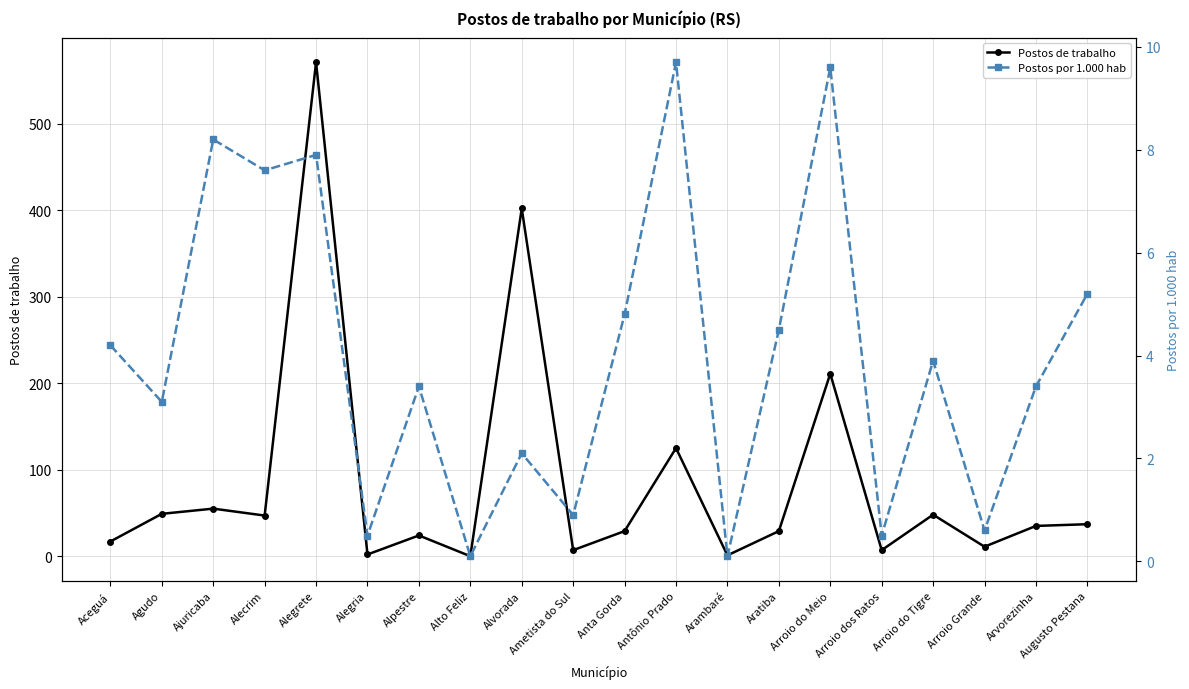

What are all the series names shown in the legend?

Postos de trabalho, Postos por 1.000 hab